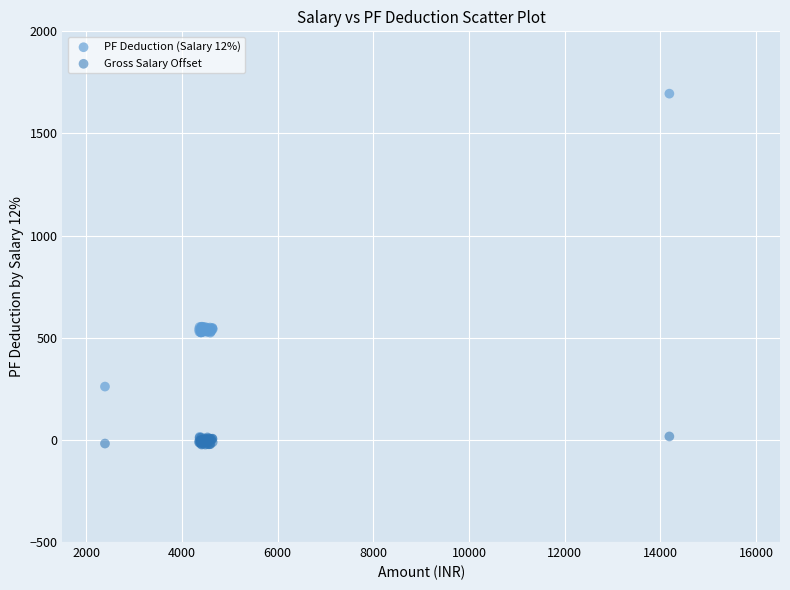

Which series contains the highest Y value?

PF Deduction (Salary 12%)